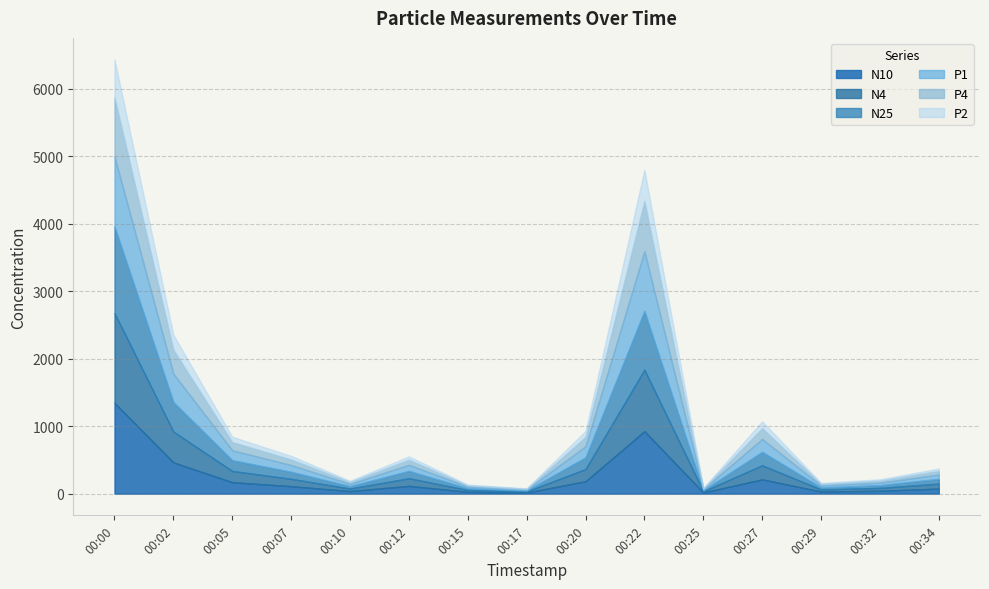

How many values in the N25 series exceed 104?

8